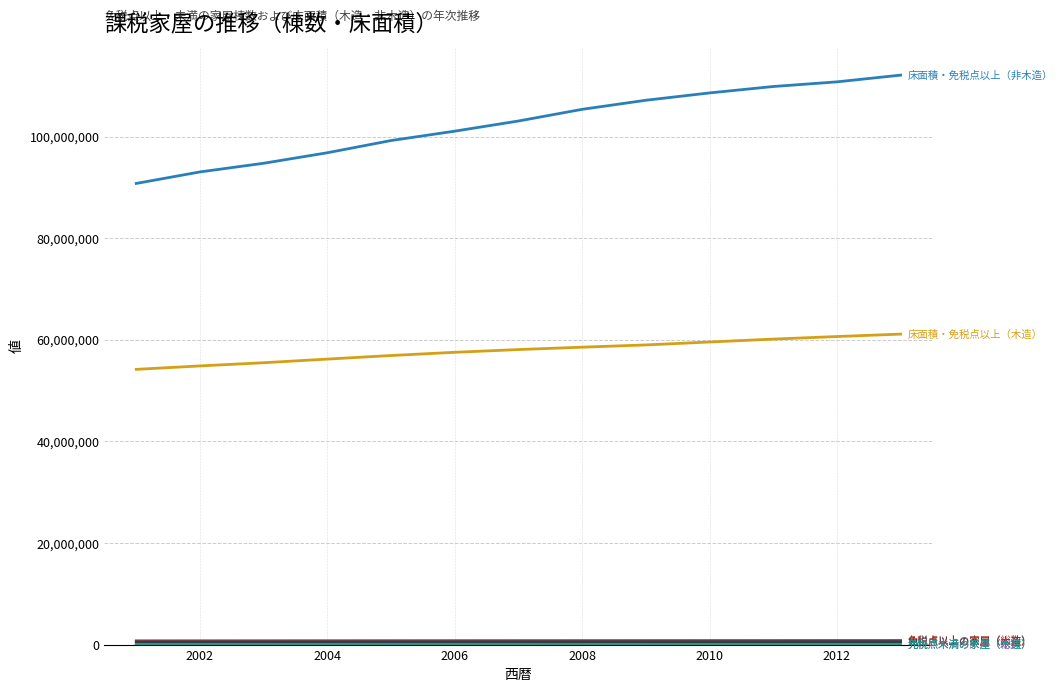

What is the maximum value shown in the chart?

112131388